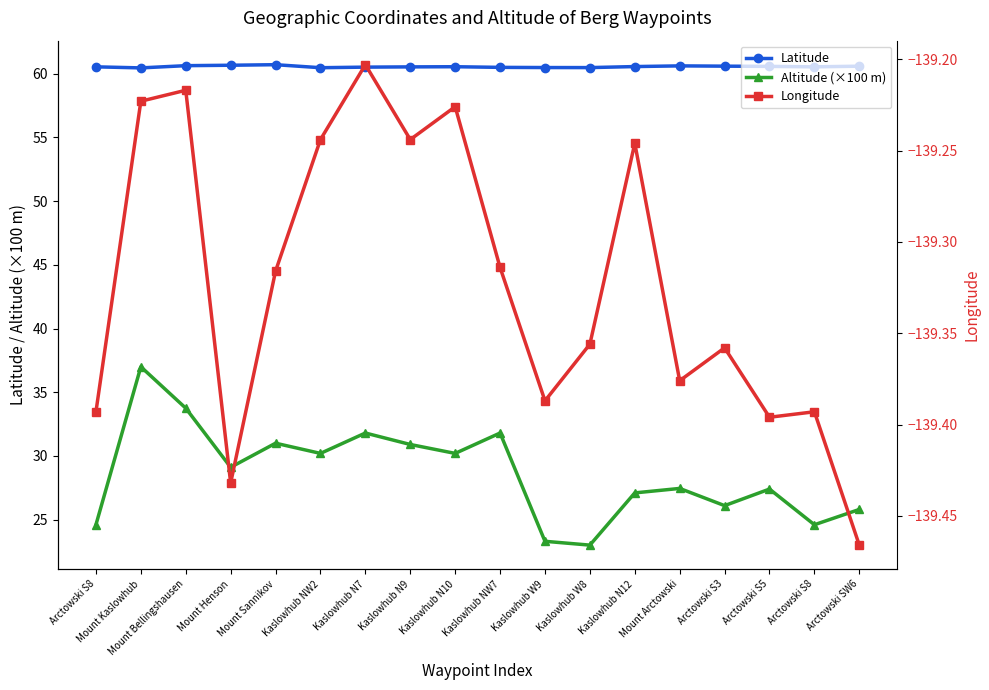

What is the sum of the Latitude values at Mount Arctowski and Kaslowhub NW2?

121.1